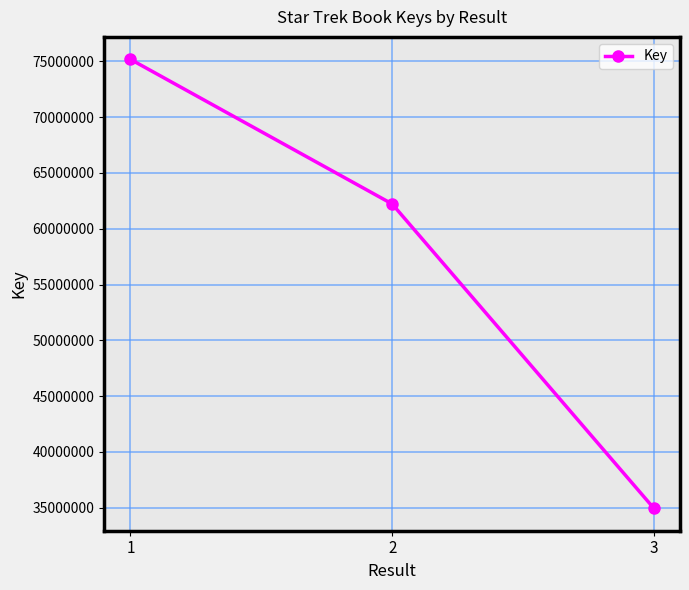

The value at 3 is 23150922. True or false?

False